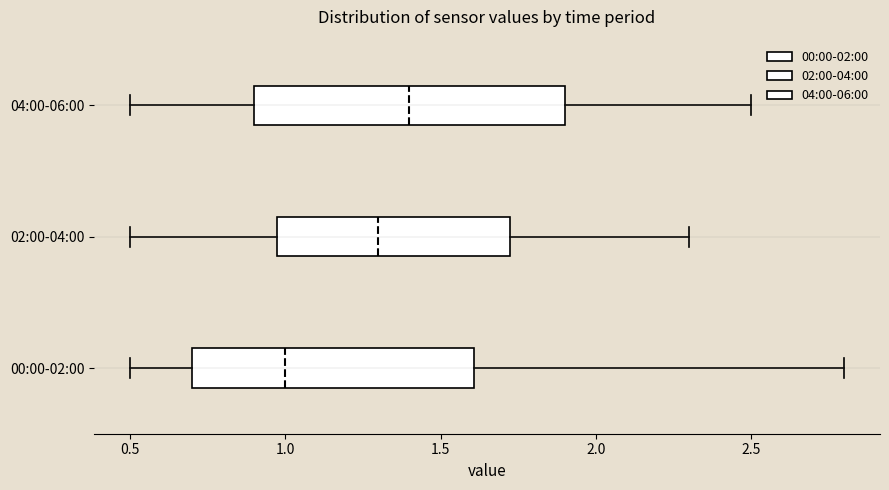

Where does the median line of the box for 02:00-04:00 sit on the x-axis? The values are not printed on the chart, so give them approximately, as read against the axis.

1.30